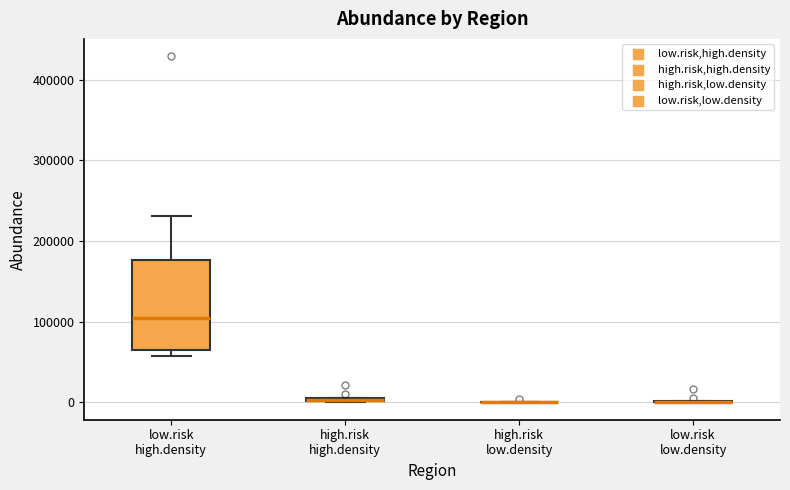

Which box is the tallest, from its lower edge to its upper edge?

low.risk high.density